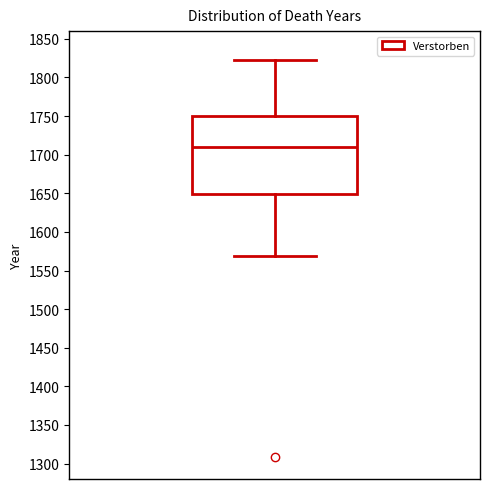

Where does the median line of the box sit on the y-axis? The values are not printed on the chart, so give them approximately, as read against the axis.

1710